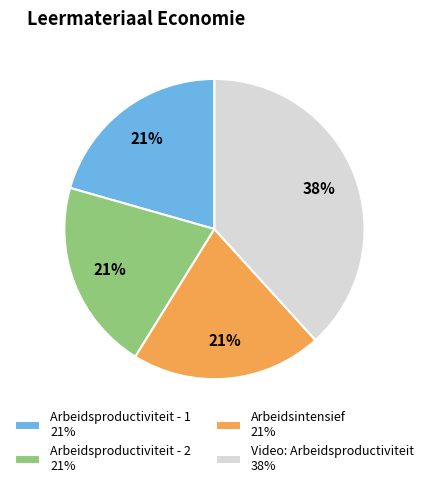

What percentage is the Arbeidsproductiviteit - 1 slice, to the nearest percent?

21%